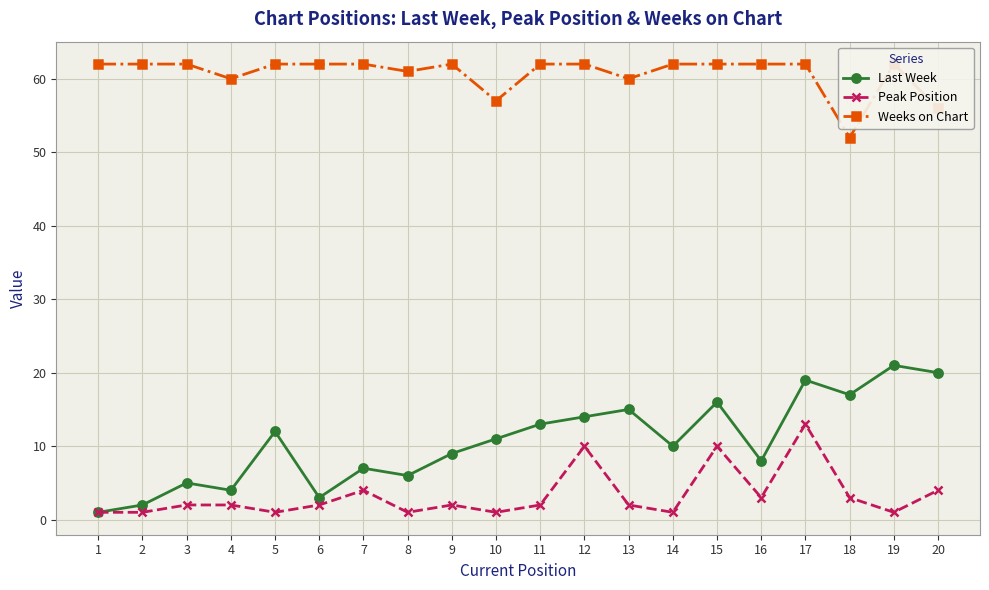

Reading left to right, transcribe all the data shown in this chart.

Last Week: 1=1	2=2	3=5	4=4	5=12	6=3	7=7	8=6	9=9	10=11	11=13	12=14	13=15	14=10	15=16	16=8	17=19	18=17	19=21	20=20
Peak Position: 1=1	2=1	3=2	4=2	5=1	6=2	7=4	8=1	9=2	10=1	11=2	12=10	13=2	14=1	15=10	16=3	17=13	18=3	19=1	20=4
Weeks on Chart: 1=62	2=62	3=62	4=60	5=62	6=62	7=62	8=61	9=62	10=57	11=62	12=62	13=60	14=62	15=62	16=62	17=62	18=52	19=62	20=56